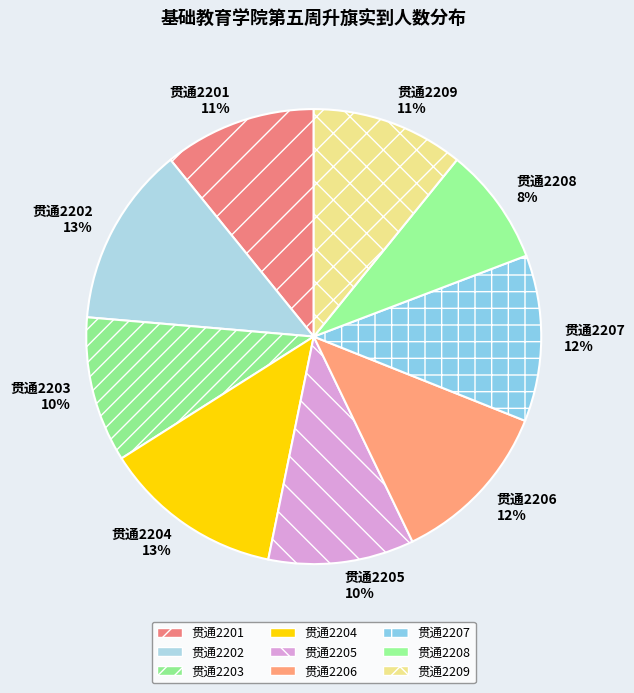

Which slice is the smallest?

贯通2208